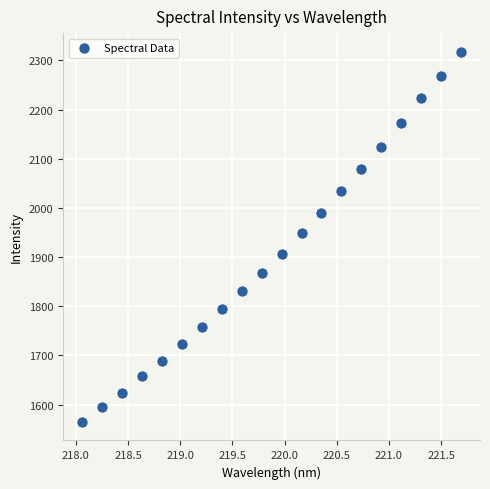

What is the range of X values (max minus min)?

3.6